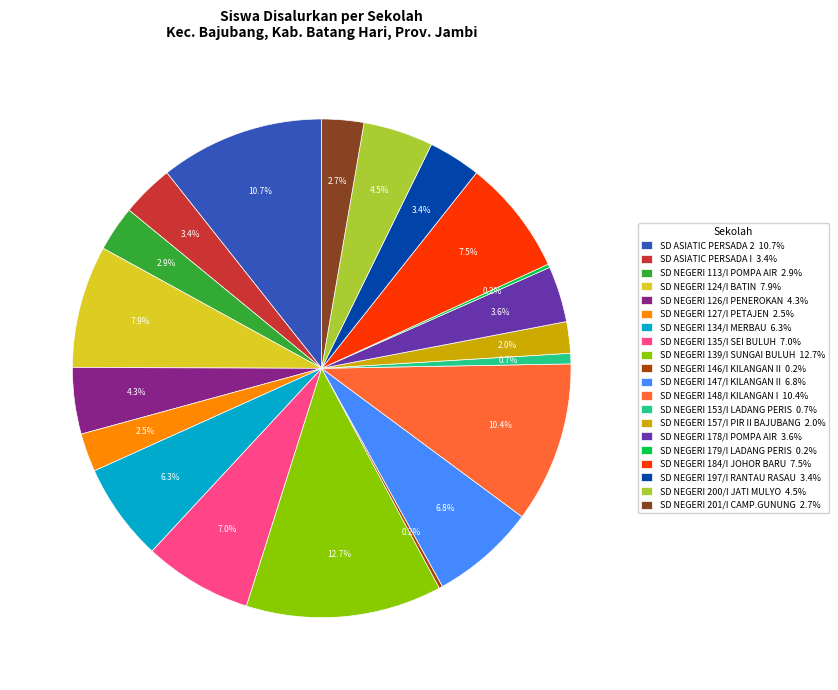

The SD NEGERI 201/I CAMP.GUNUNG slice represents 13% of the pie. True or false?

False